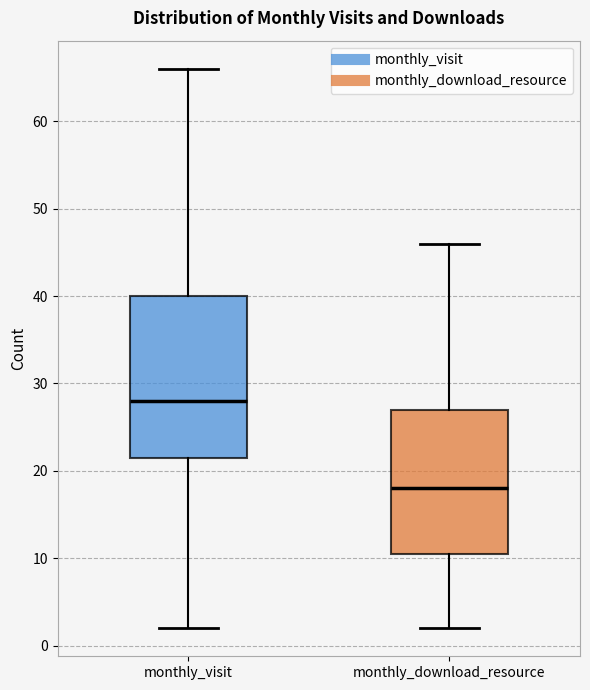

Comparing the boxes themselves (not the whiskers), which one is the tallest?

monthly_visit